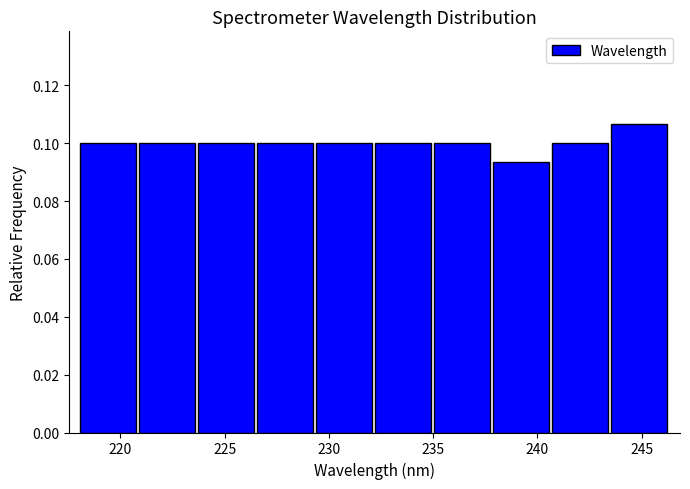

Over which range of the x-axis is the bar tallest?

243.5 to 246.5